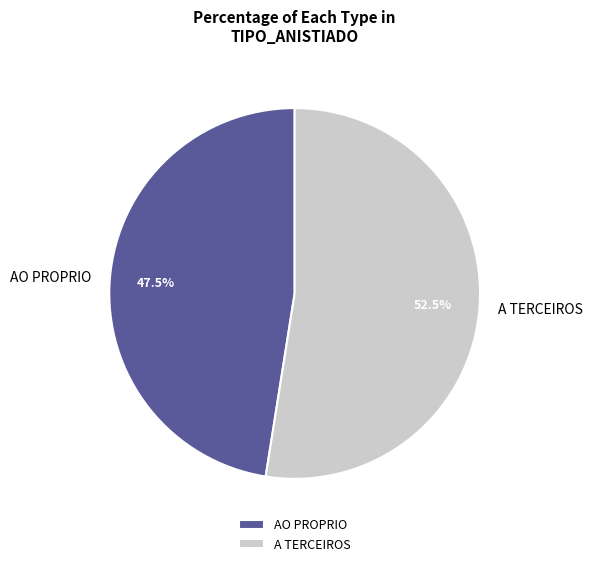

Is A TERCEIROS the majority of the pie?

Yes